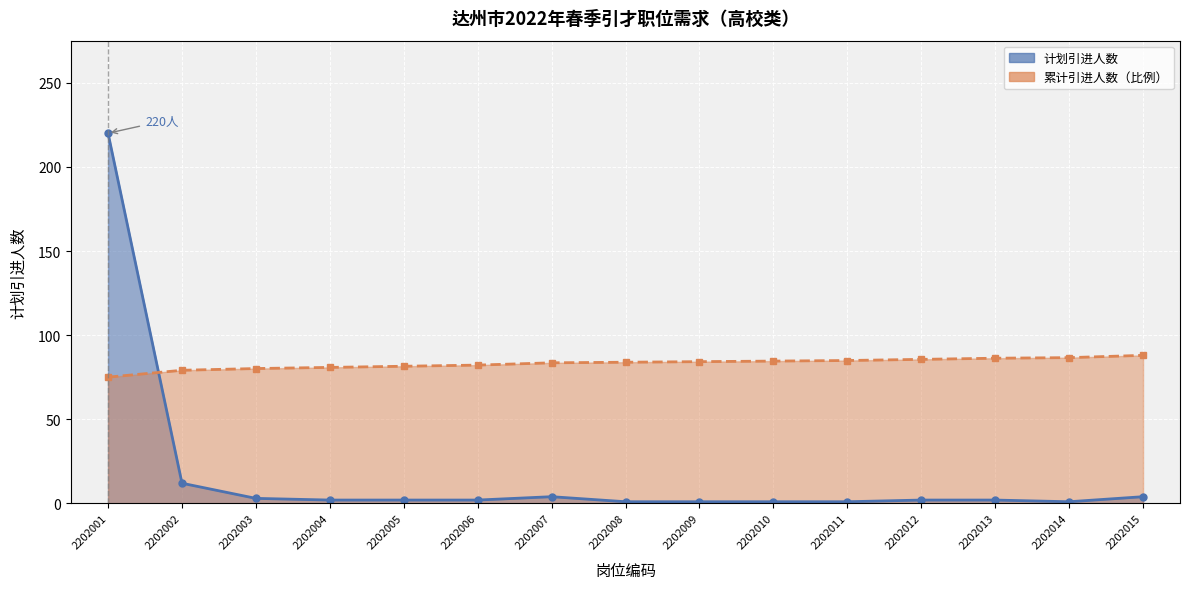

Does the chart display data point markers on the line(s)?

Yes